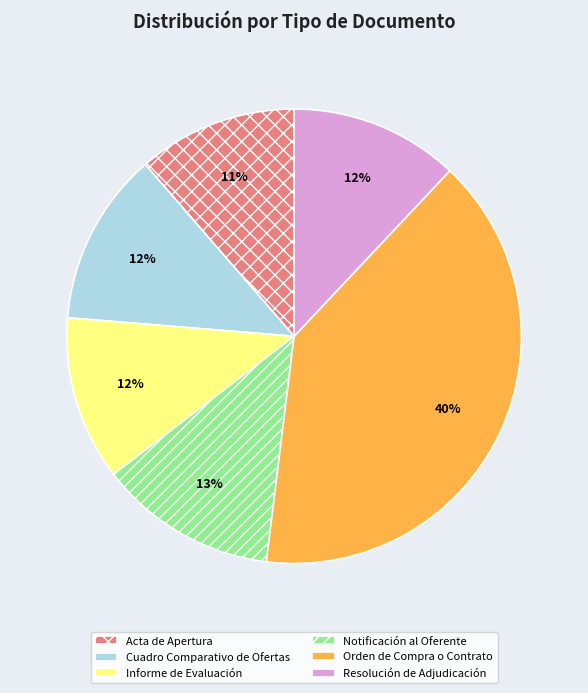

Is the sum of Orden de Compra o Contrato and Cuadro Comparativo de Ofertas greater than half?

Yes